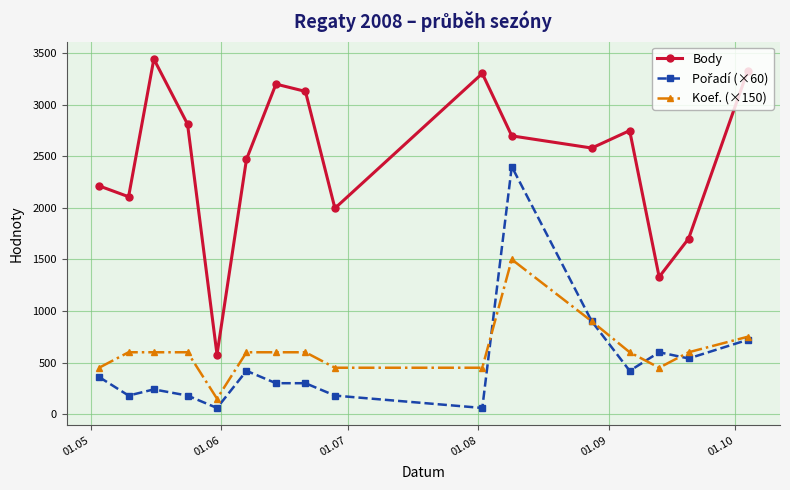

True or false: Body and Koef. (×150) intersect in this chart.

False